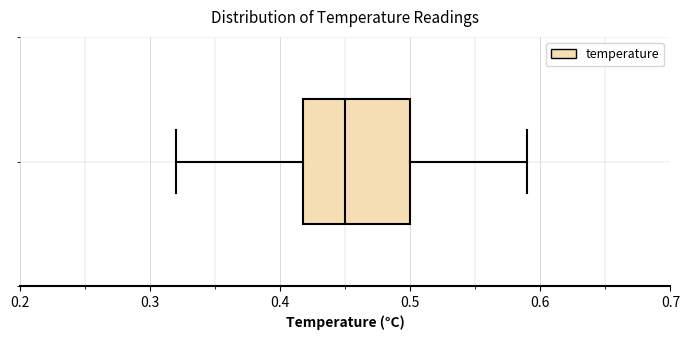

Transcribe this box plot: give where the median line is, the range the box spans, and where the two whiskers end, as read against the x-axis. The values are not printed on the chart, so give them approximately, as read against the axis.

median 0.45, box 0.42 to 0.50, whiskers 0.32 to 0.59